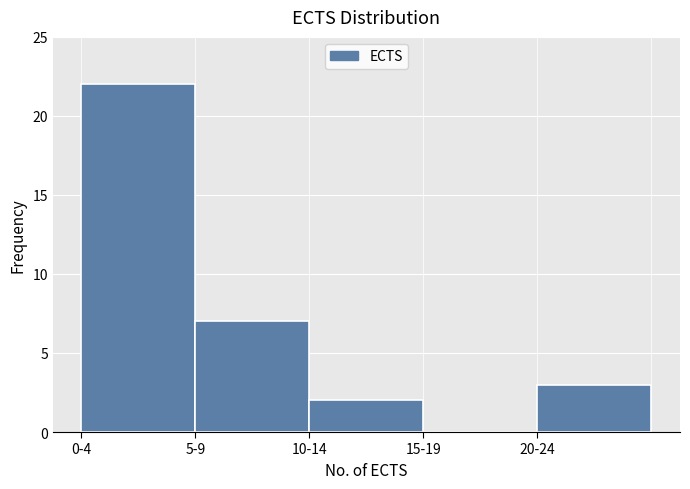

Reading left to right, list all the values displayed in this chart.

0-4=22	5-9=7	10-14=2	15-19=0	20-24=3